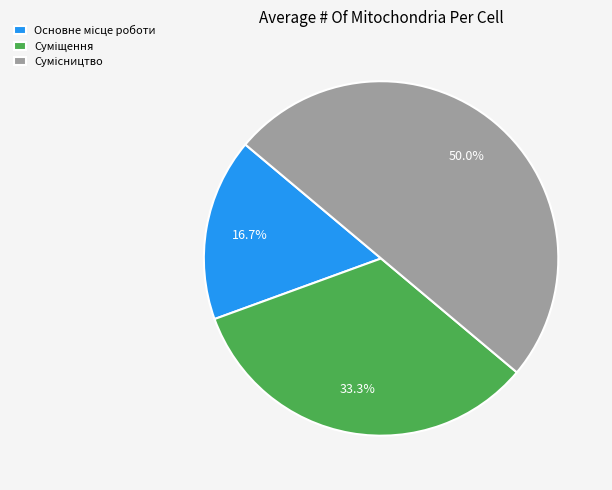

Is the sum of Сумісництво and Суміщення greater than half?

Yes